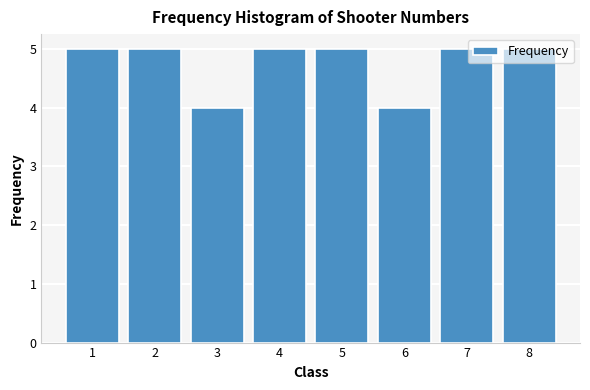

What is the approximate value at 3?

4